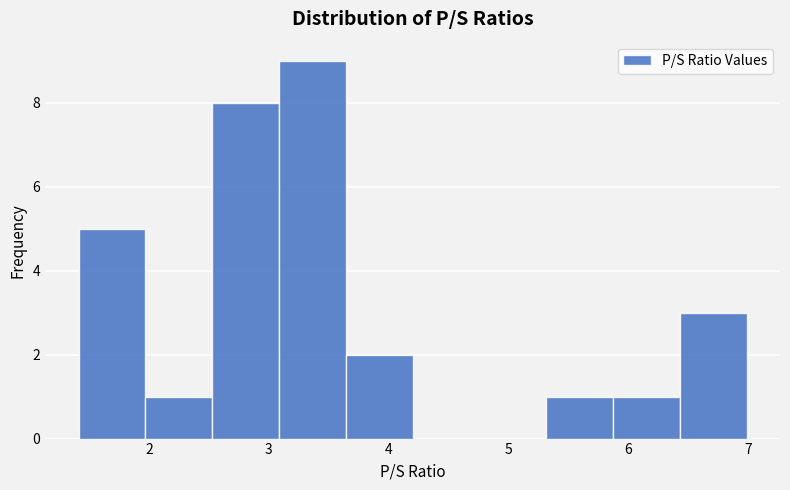

Which range on the x-axis has the tallest bar?

3.1 to 3.6